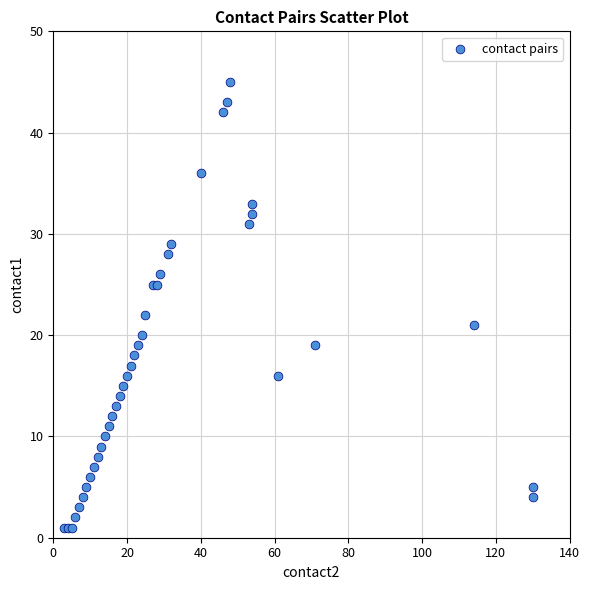

What Y value in the scatter plot is closest to 23?

22